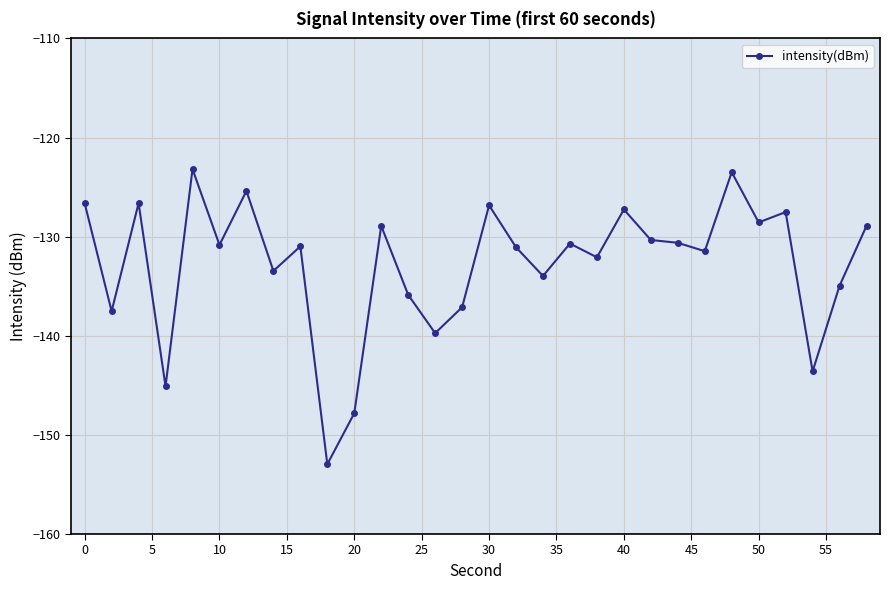

What is the minimum value shown in the chart?

-153.0